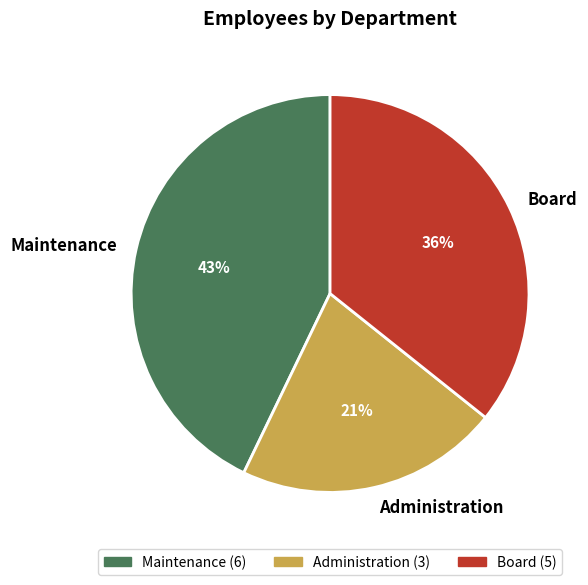

Which slice is the largest?

Maintenance